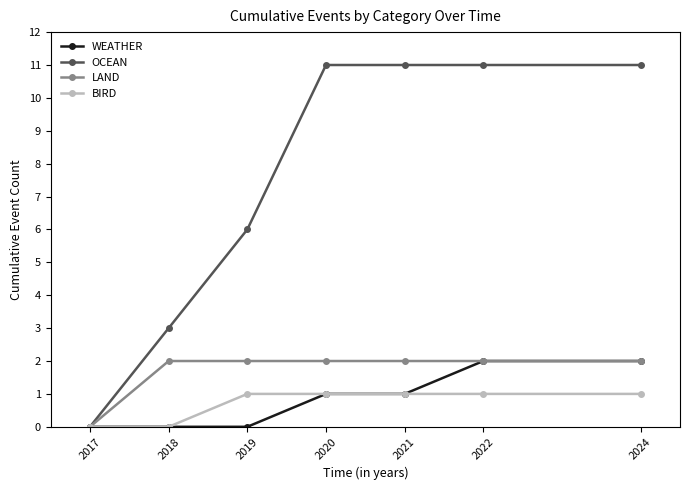

Reading right to left, extract all data points from this chart.

WEATHER: 2	2	1	1	0	0	0
OCEAN: 11	11	11	11	6	3	0
LAND: 2	2	2	2	2	2	0
BIRD: 1	1	1	1	1	0	0